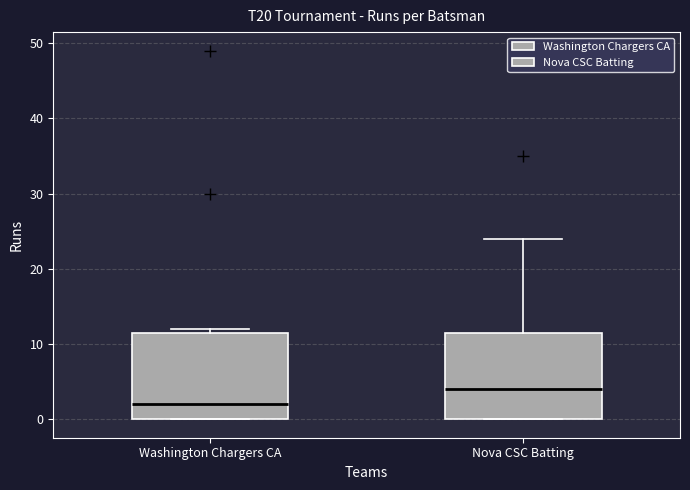

Which box has the lowest median line?

Washington Chargers CA